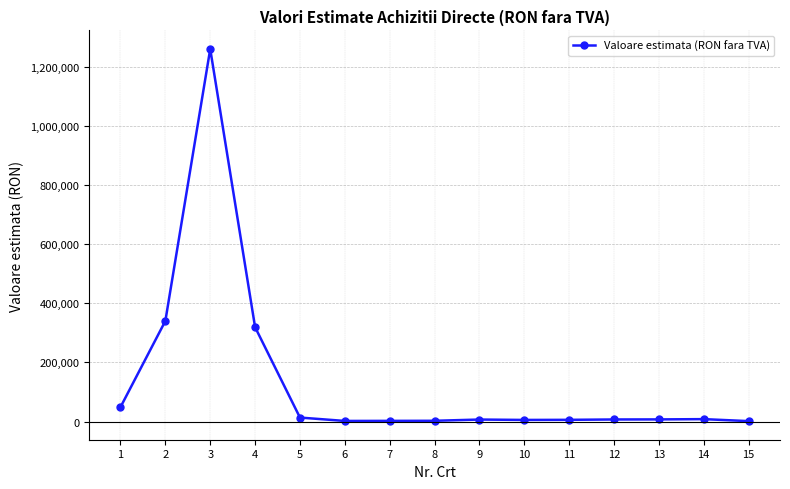

At which label is the value closest to 630960?

2